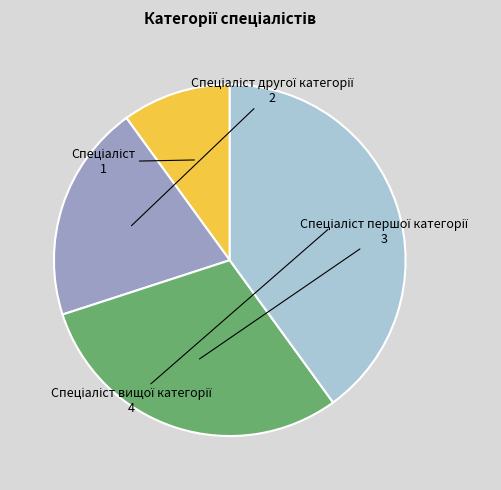

Is there any slice that represents more than half of the pie?

No